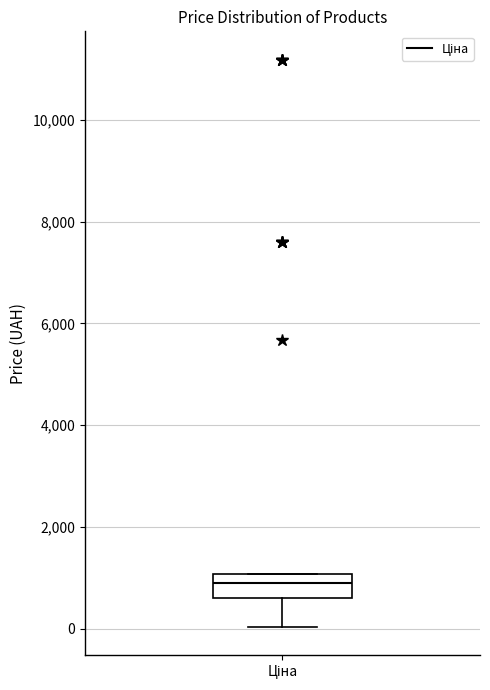

Where does the median line of the box for Ціна sit on the y-axis? The values are not printed on the chart, so give them approximately, as read against the axis.

800